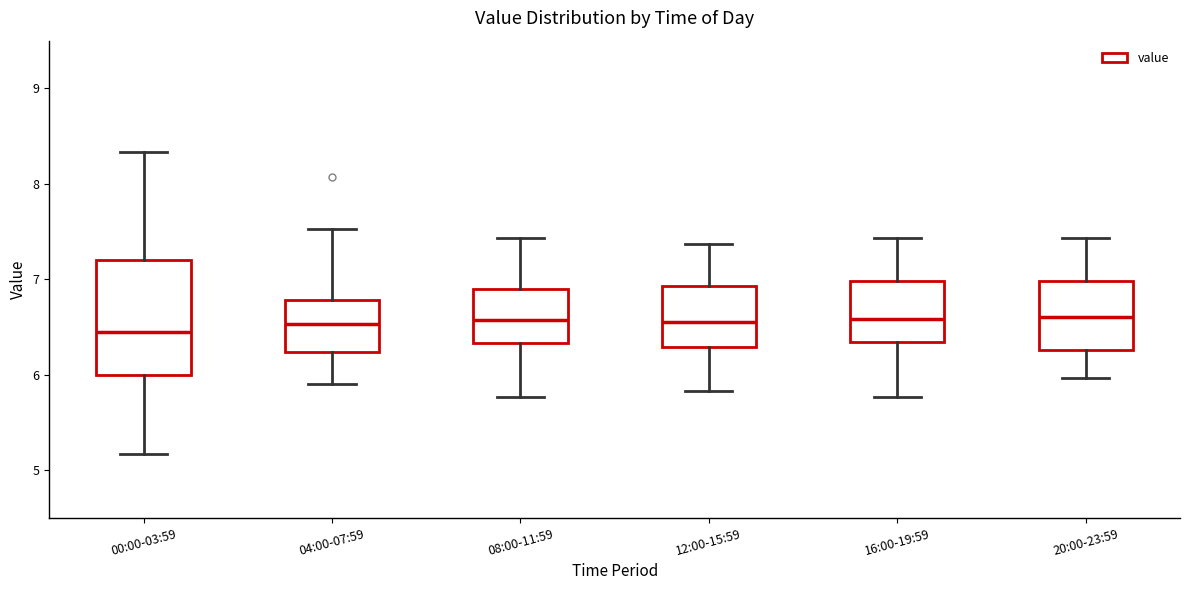

Comparing the boxes themselves (not the whiskers), which one is the tallest?

00:00-03:59